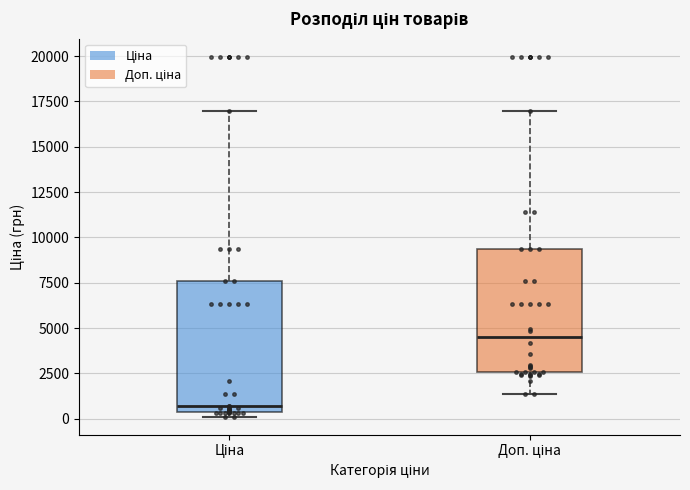

Reading left to right, transcribe this box plot: for each box, give where its median line is, the range the box spans, and where its two whiskers end, as read against the y-axis. The values are not printed on the chart, so give them approximately, as read against the axis.

Ціна: median 500 (just above the box's lower edge), box 500 to 7500, whiskers 0 to 17000
Доп. ціна: median 4500, box 2500 to 9500, whiskers 1500 to 17000